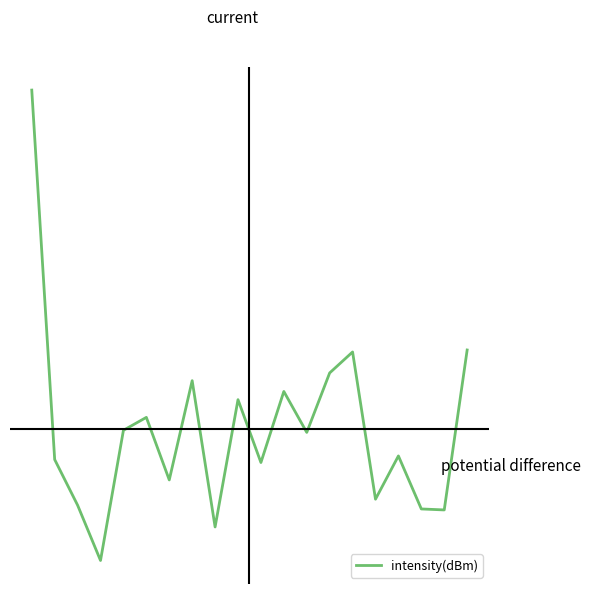

Is this an area chart (filled region under the line)?

No